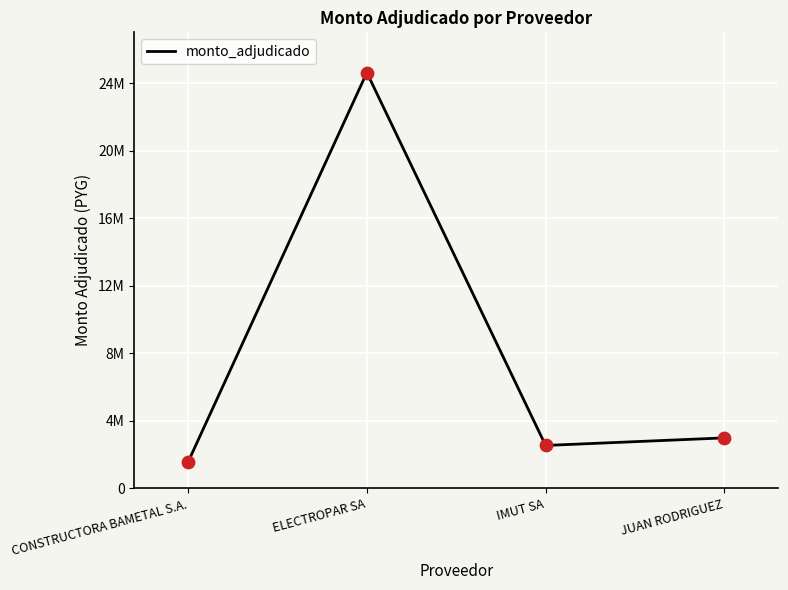

Is this an area chart (filled region under the line)?

No